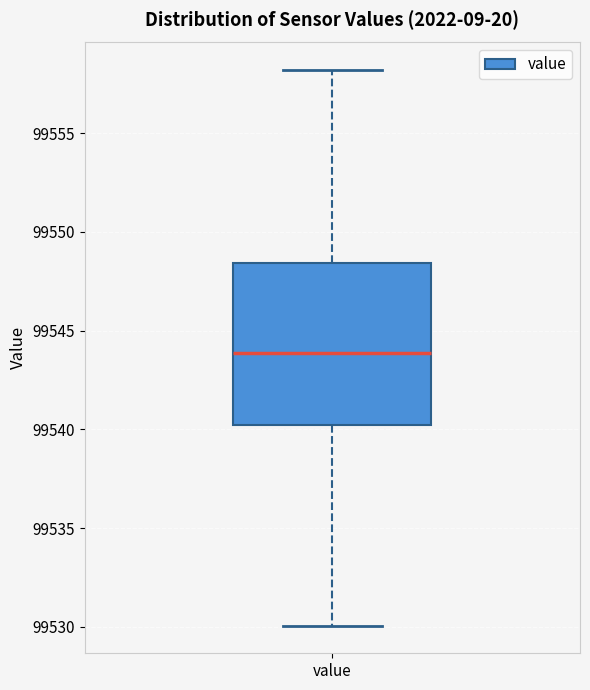

Transcribe this box plot: give where the median line is, the range the box spans, and where the two whiskers end, as read against the y-axis. The values are not printed on the chart, so give them approximately, as read against the axis.

median 99544.0, box 99540.0 to 99548.5, whiskers 99530.0 to 99558.0